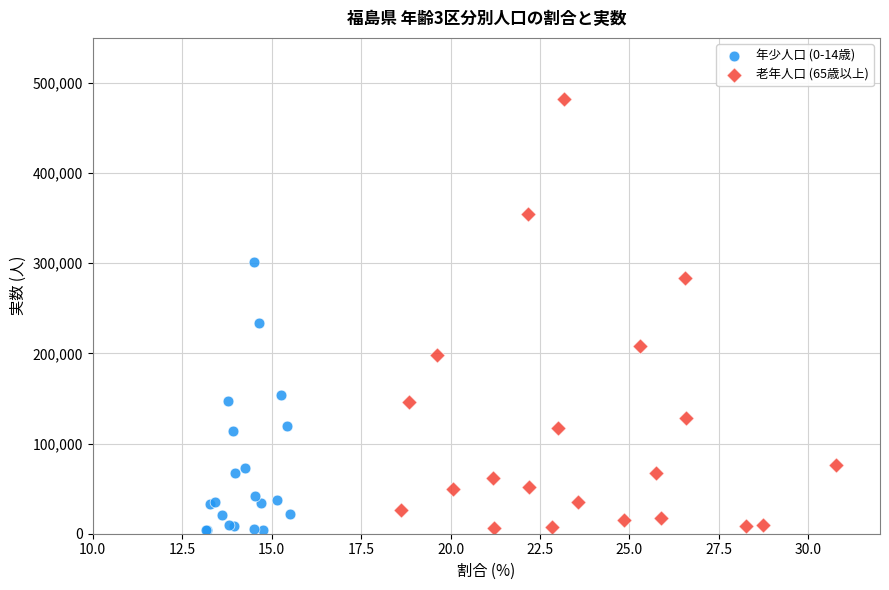

Which series reaches the maximum Y coordinate?

老年人口 (65歳以上)